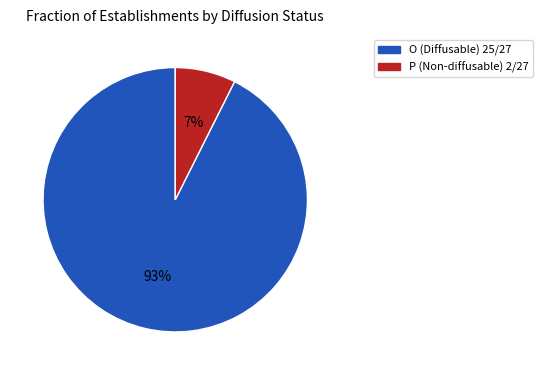

The P slice represents 1% of the pie. True or false?

False